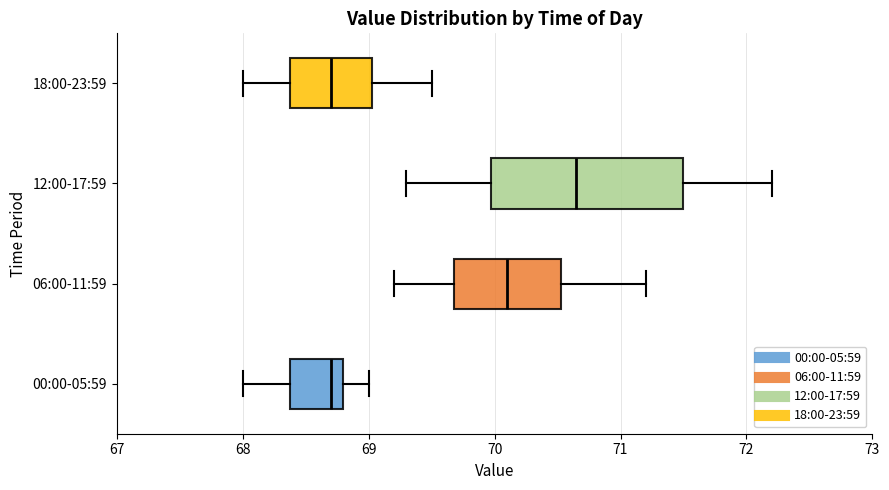

Comparing the boxes themselves (not the whiskers), which one is the widest?

12:00-17:59